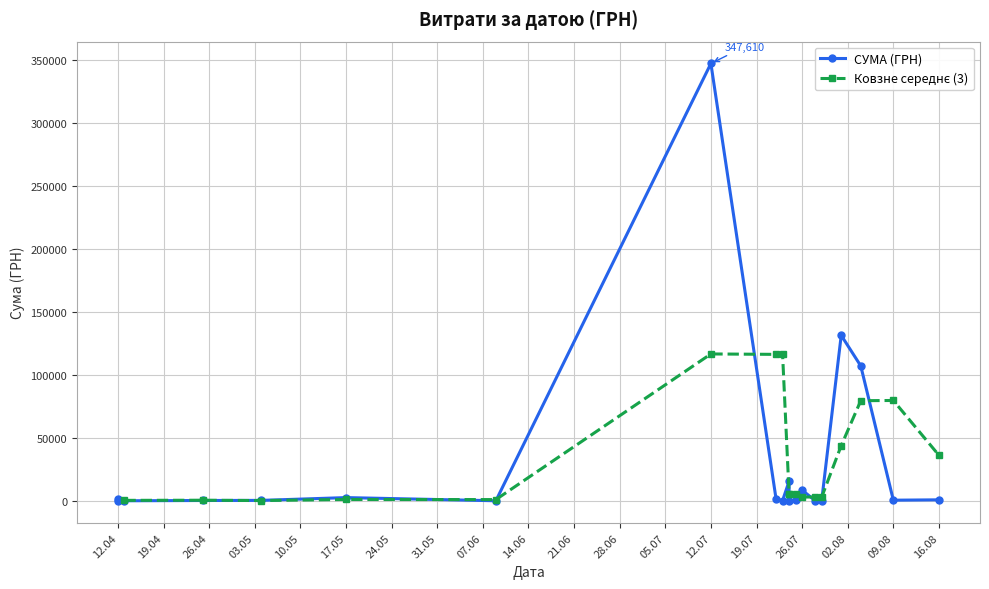

Rank the categories by value from lowest to highest.

24.07.2016, 12.04.2016, 29.07.2016, 13.04.2016, 09.06.2016, 28.07.2016, 23.07.2016, 25.04.2016, 04.05.2016, 09.08.2016, 25.07.2016, 16.08.2016, 12.04.2016, 22.07.2016, 17.05.2016, 26.07.2016, 24.07.2016, 04.08.2016, 01.08.2016, 12.07.2016